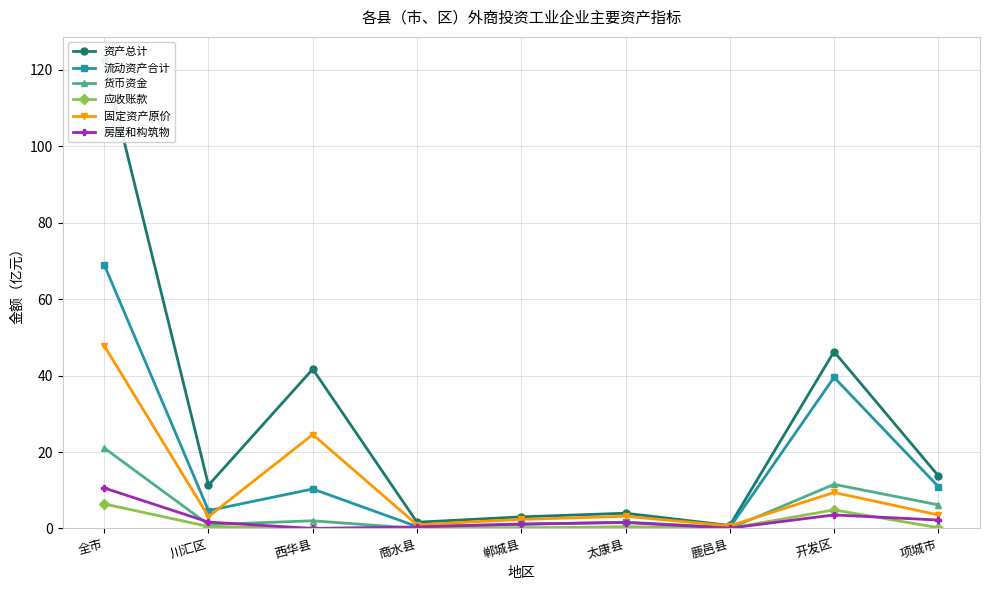

What is the value of the 货币资金 point at the 1st from the left?

21.0